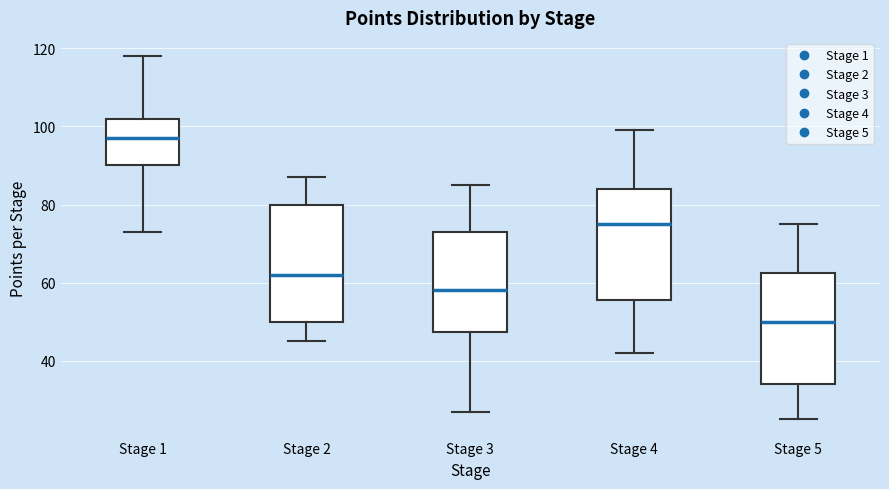

Reading left to right, transcribe this box plot: for each box, give where its median line is, the range the box spans, and where its two whiskers end, as read against the y-axis. The values are not printed on the chart, so give them approximately, as read against the axis.

Stage 1: median 98, box 90 to 102, whiskers 74 to 118
Stage 2: median 62, box 50 to 80, whiskers 46 to 88
Stage 3: median 58, box 48 to 74, whiskers 28 to 86
Stage 4: median 76, box 56 to 84, whiskers 42 to 100
Stage 5: median 50, box 34 to 62, whiskers 26 to 76